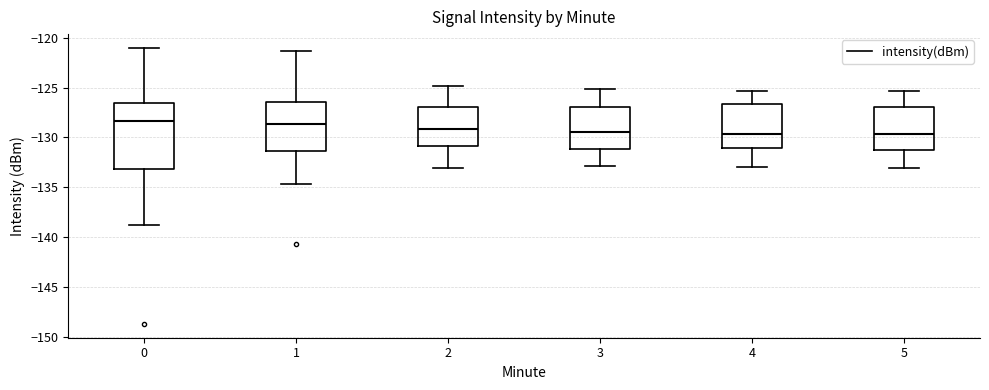

Where is the lower edge of the box at x = 4 on the y-axis? The values are not printed on the chart, so give them approximately, as read against the axis.

-131.0